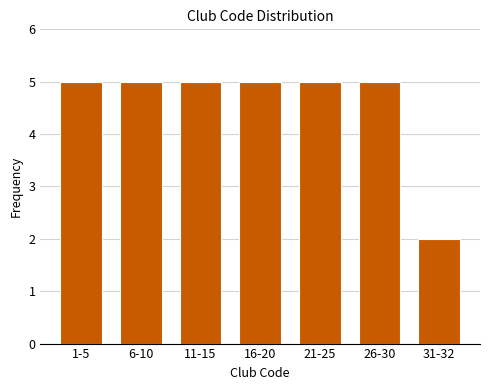

Reading left to right, list all the values displayed in this chart.

1-5=5	6-10=5	11-15=5	16-20=5	21-25=5	26-30=5	31-32=2